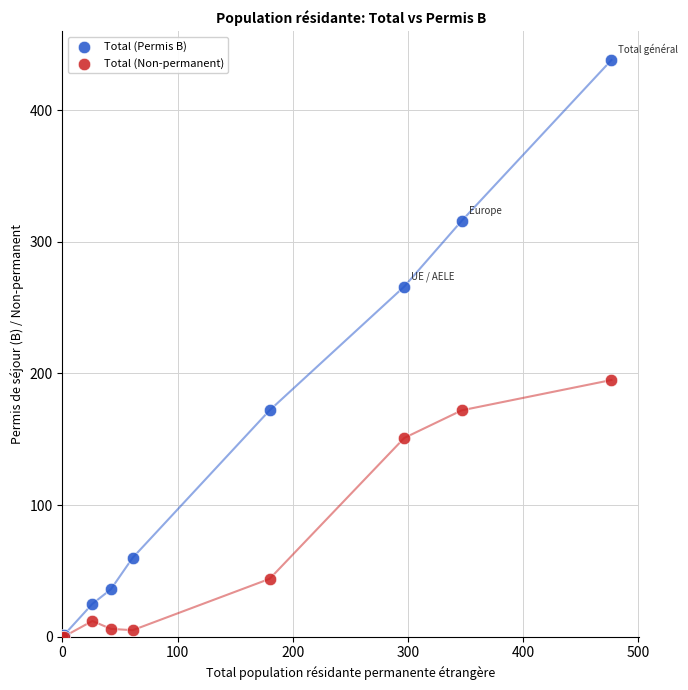

In the Total (Non-permanent) series, what Y value is closest to 97?

44